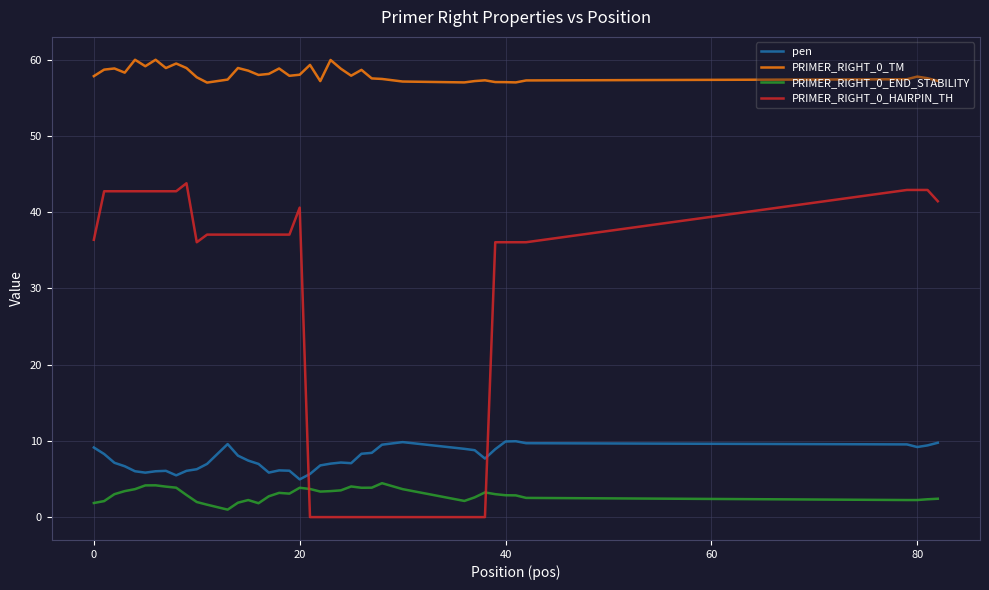

What are all the series names shown in the legend?

pen, PRIMER_RIGHT_0_TM, PRIMER_RIGHT_0_END_STABILITY, PRIMER_RIGHT_0_HAIRPIN_TH